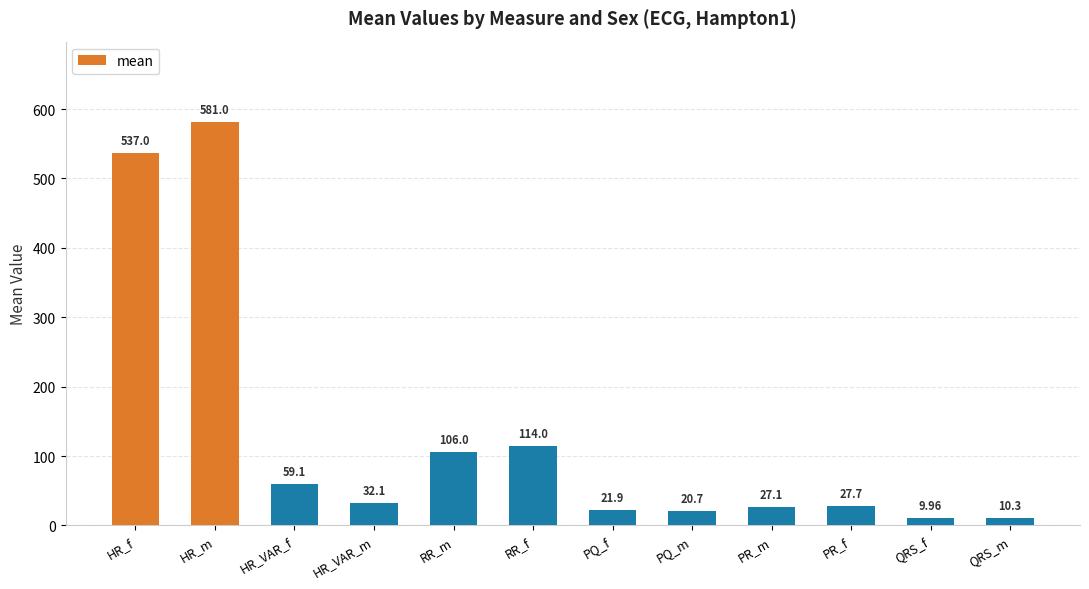

Which label corresponds to the smallest value in the chart?

QRS_f